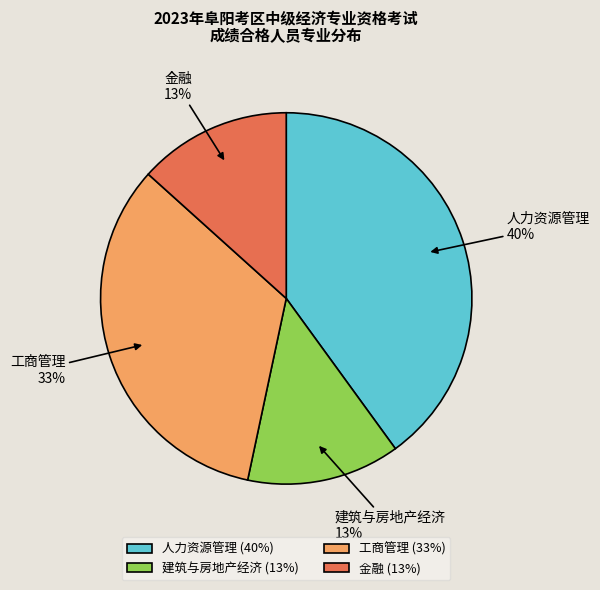

Do 人力资源管理 and 建筑与房地产经济 together represent more than half of the pie?

Yes